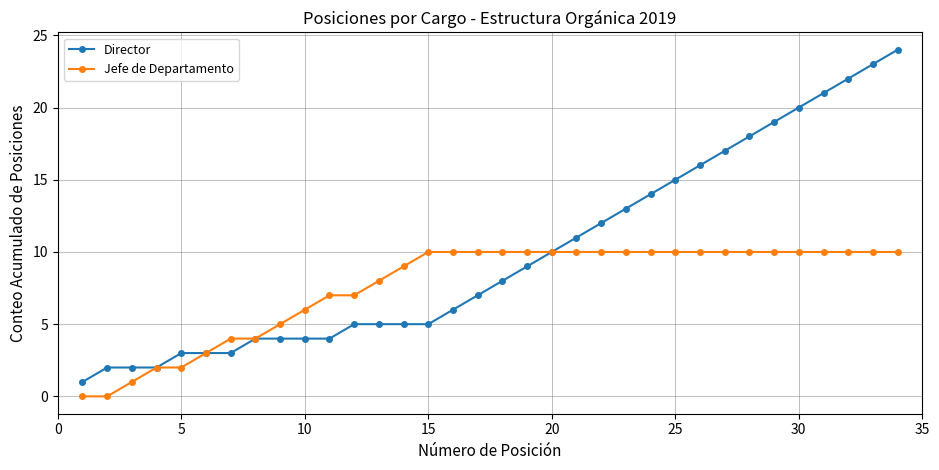

List the series in order of their overall mean, highest first.

Director, Jefe de Departamento